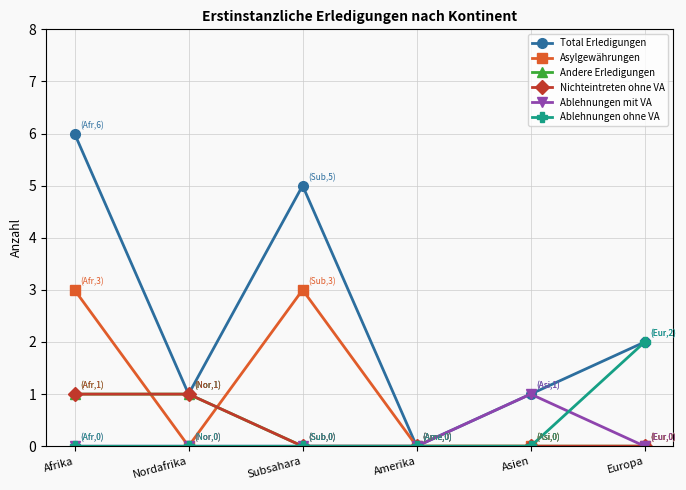

What is the label of the 1st point from the left?

Afrika